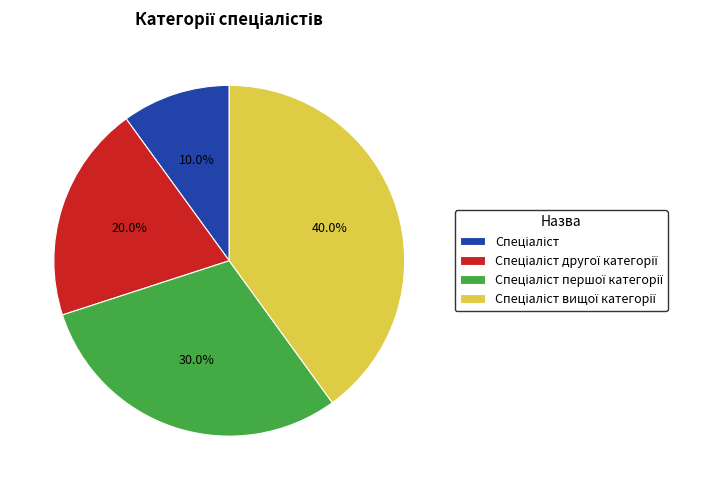

Does any single category account for the majority?

No